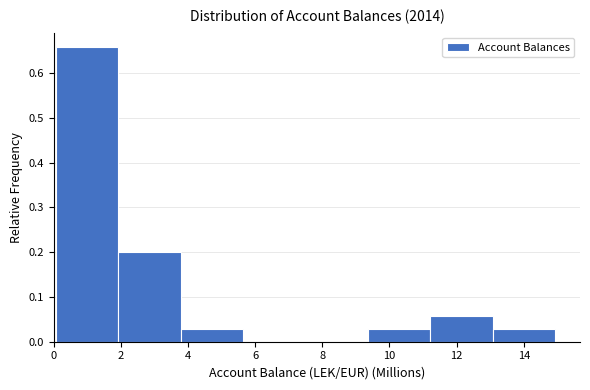

Reading left to right, list every bar in this chart as the range it spans on the x-axis followed by its height. Neither the bar edges nor the heights are printed on the chart, so give them approximately, as read against the axes.

0.0 to 2.0: 0.66
2.0 to 3.8: 0.20
3.8 to 5.6: 0.03
5.6 to 7.4: 0
7.4 to 9.4: 0
9.4 to 11.2: 0.03
11.2 to 13.0: 0.06
13.0 to 15.0: 0.03